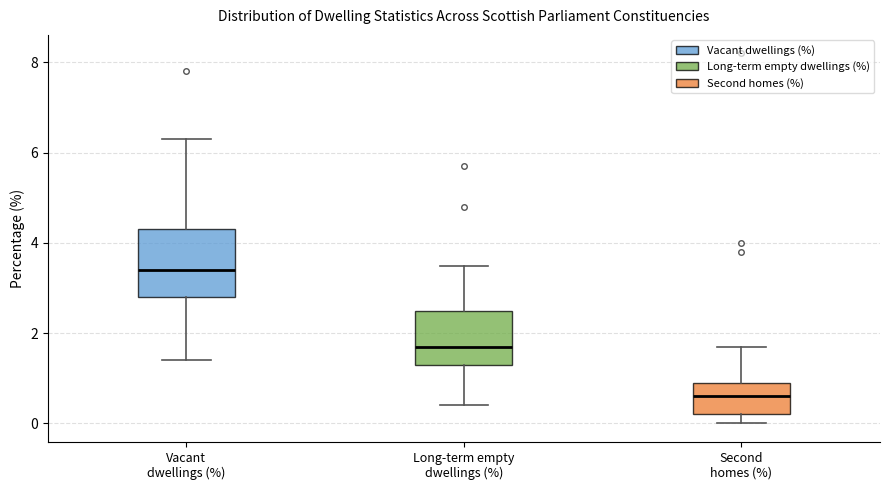

Where does the lower whisker of the box for Long-term empty dwellings (%) end on the y-axis? The values are not printed on the chart, so give them approximately, as read against the axis.

0.4